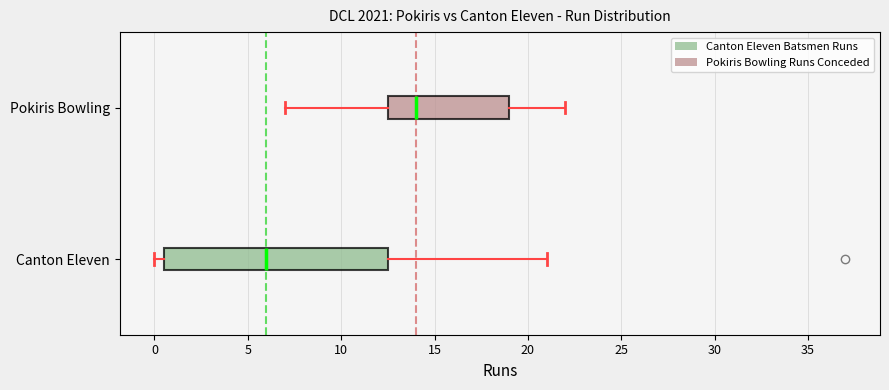

Reading bottom to top, transcribe this box plot: for each box, give where its median line is, the range the box spans, and where its two whiskers end, as read against the x-axis. The values are not printed on the chart, so give them approximately, as read against the axis.

Canton Eleven: median 6.0, box 0.5 to 12.5, whiskers 0.0 to 21.0
Pokiris Bowling: median 14.0, box 12.5 to 19.0, whiskers 7.0 to 22.0